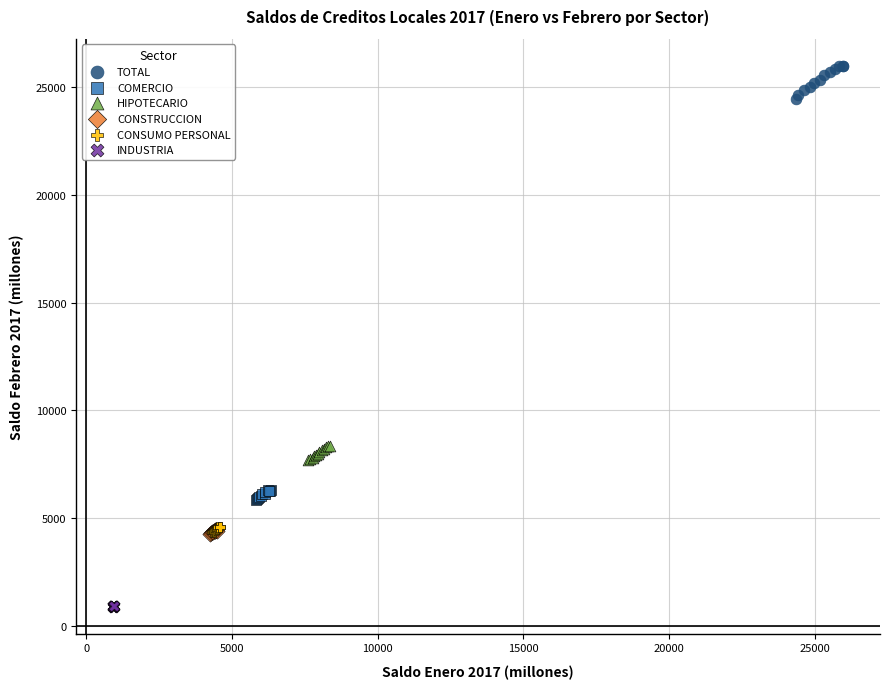

Which series has the widest spread of Y values?

TOTAL